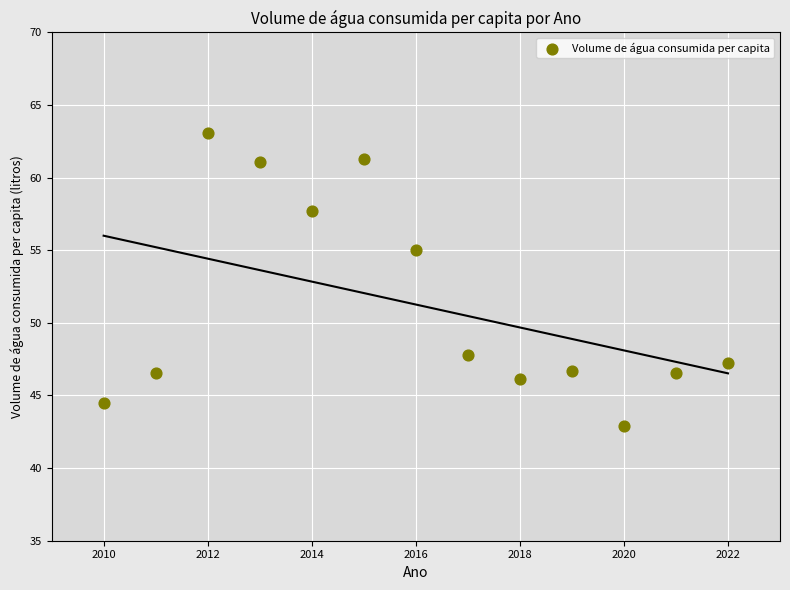

What is the range of X values (max minus min)?

12.0